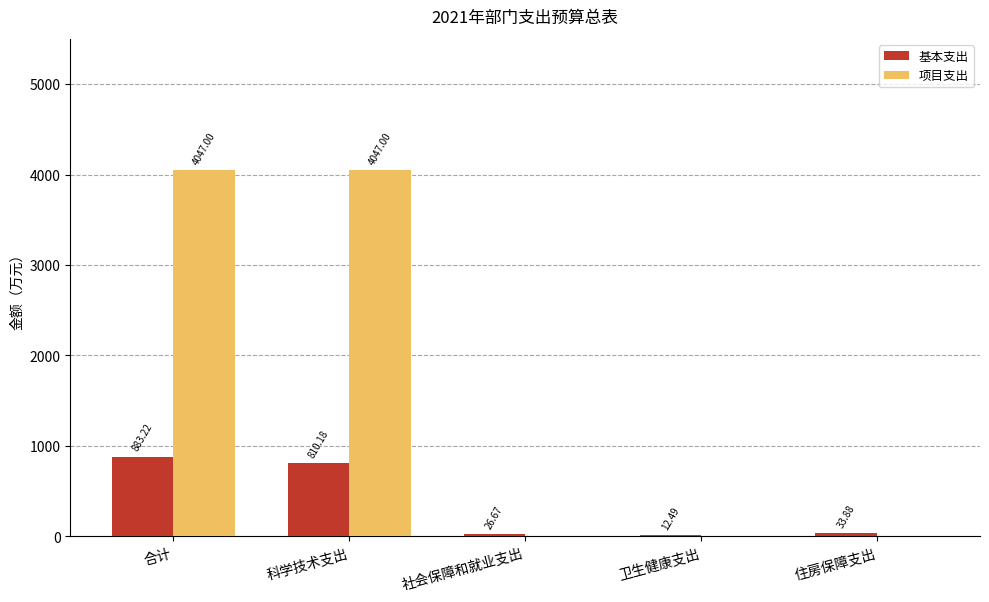

Are the bars grouped side by side (vs. stacked)?

Yes